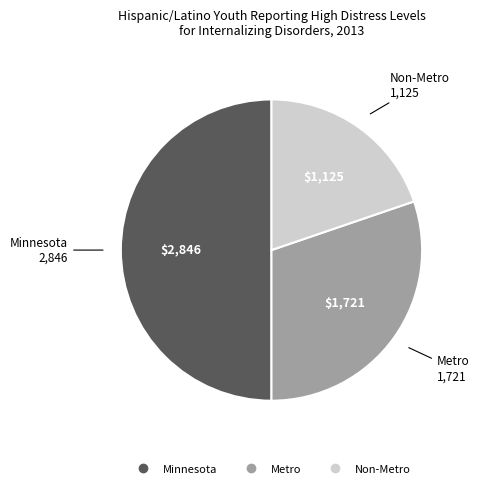

Rank the categories by value from lowest to highest.

Non-Metro, Metro, Minnesota